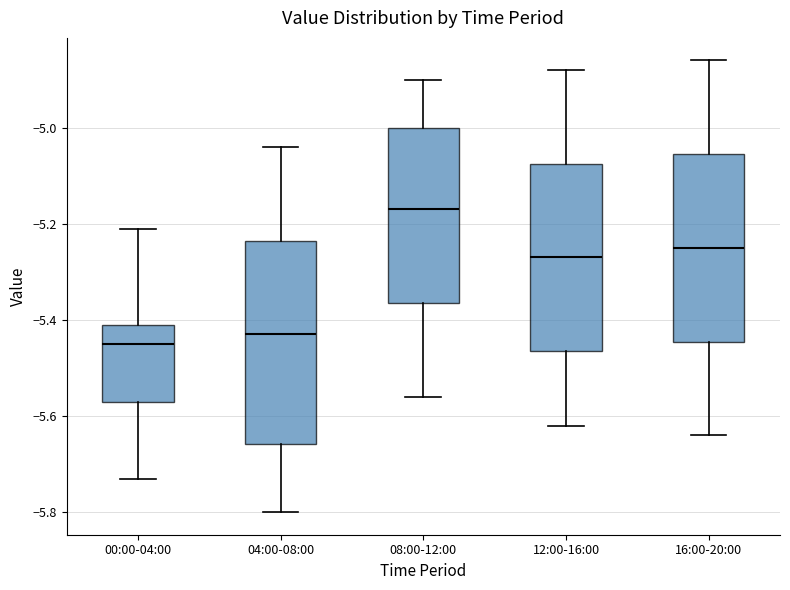

Where does the upper whisker of the box for 12:00-16:00 end on the y-axis? The values are not printed on the chart, so give them approximately, as read against the axis.

-4.88